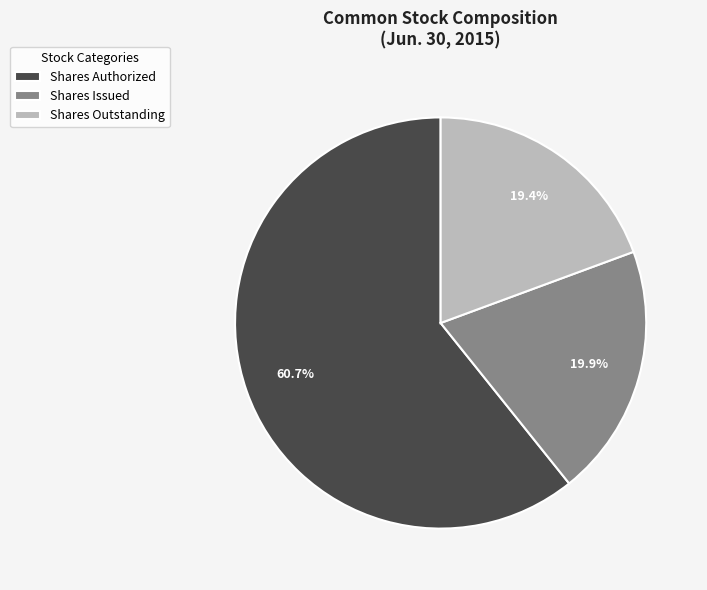

Which slice is the smallest?

Shares Outstanding